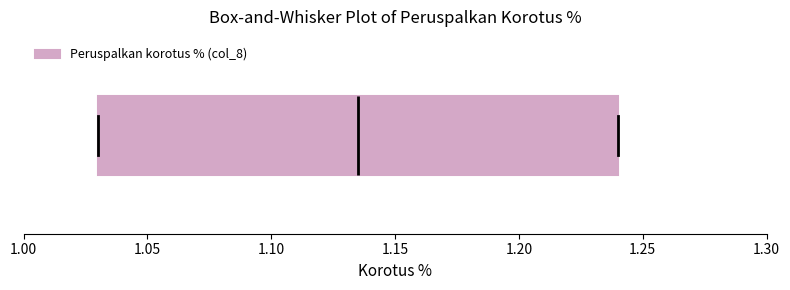

Where is the left edge of the box on the x-axis? The values are not printed on the chart, so give them approximately, as read against the axis.

1.030